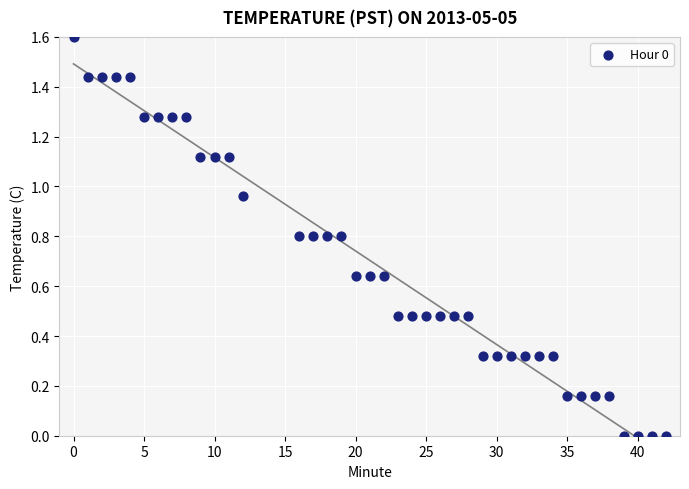

What is the range of X values (max minus min)?

42.0